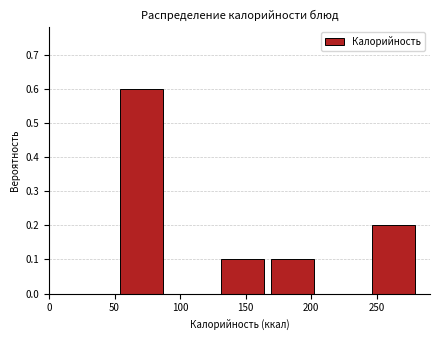

Which range on the x-axis has the tallest bar?

54.0 to 92.5